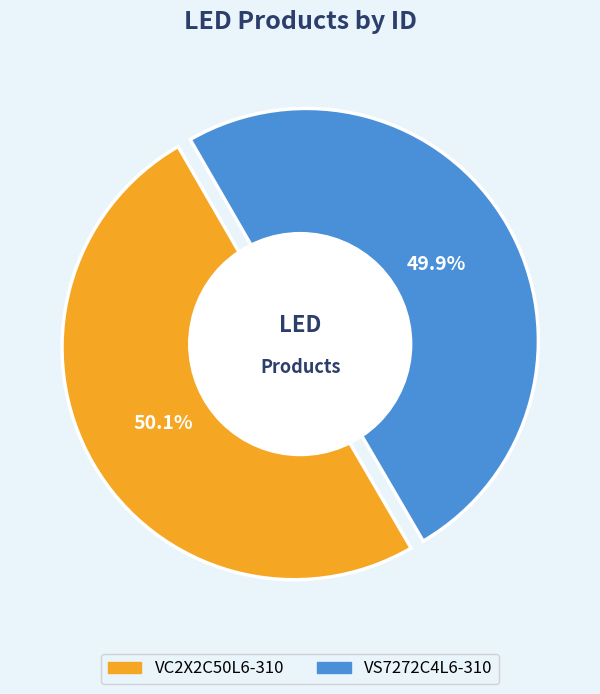

To the nearest percent, what percentage of the pie is VS7272C4L6-310?

50%